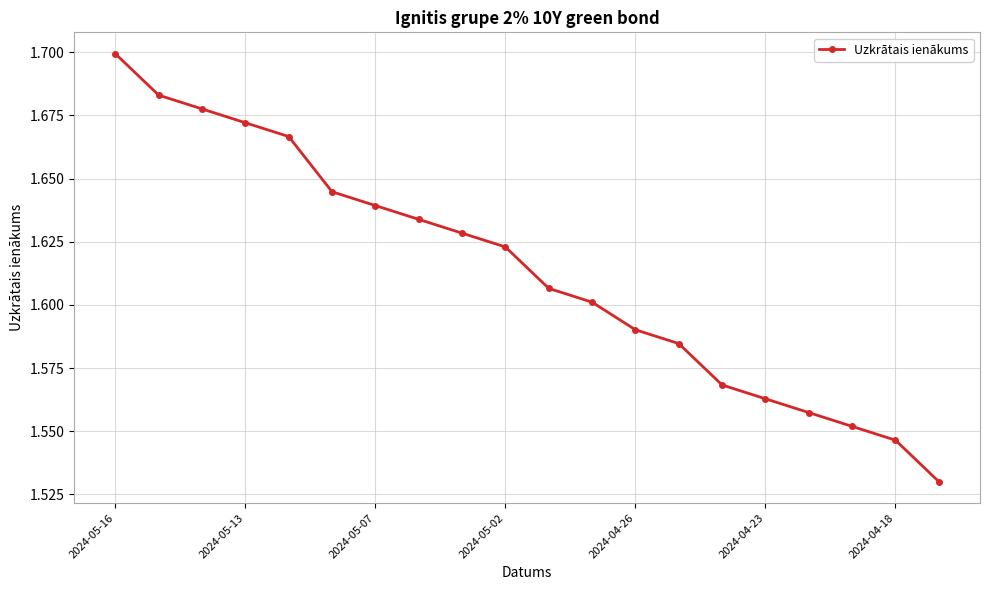

True or false: the data has more than 1 interior local peaks.

False